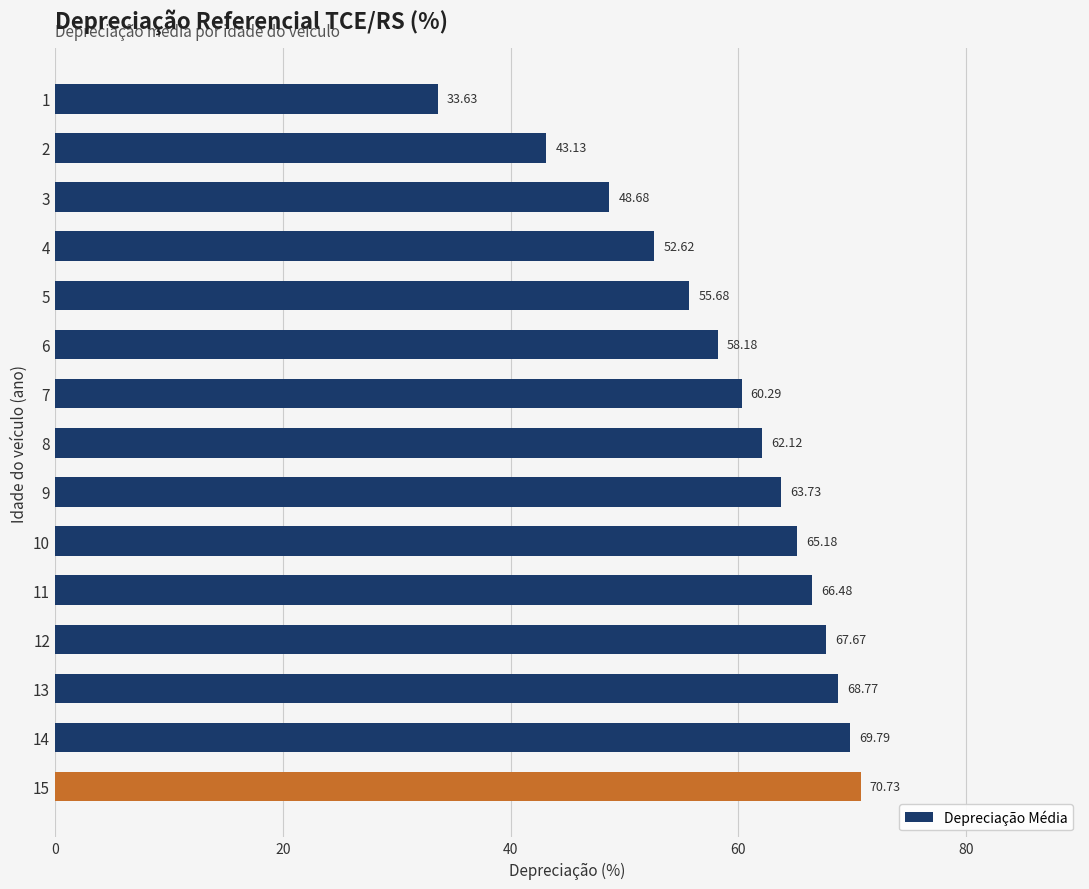

List the labels in order of value, smallest first.

1, 2, 3, 4, 5, 6, 7, 8, 9, 10, 11, 12, 13, 14, 15